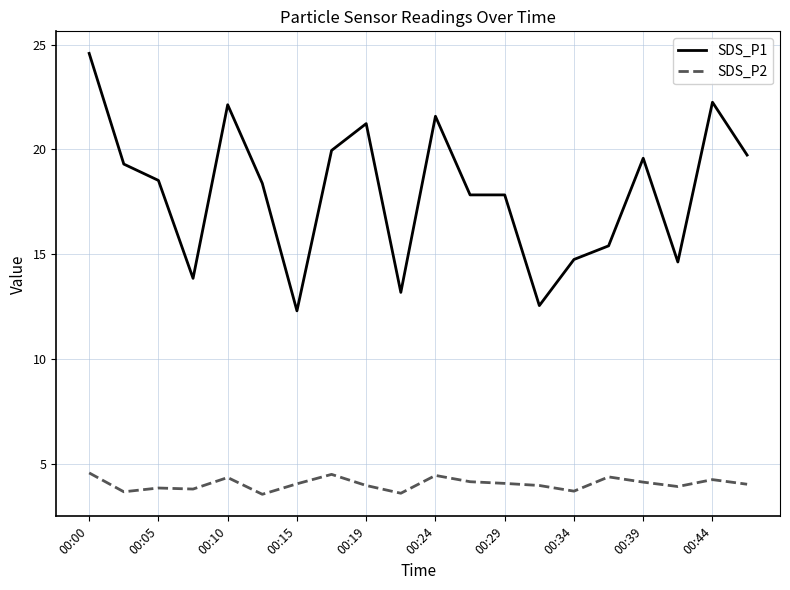

Rank the series by their average value, from lowest to highest.

SDS_P2, SDS_P1